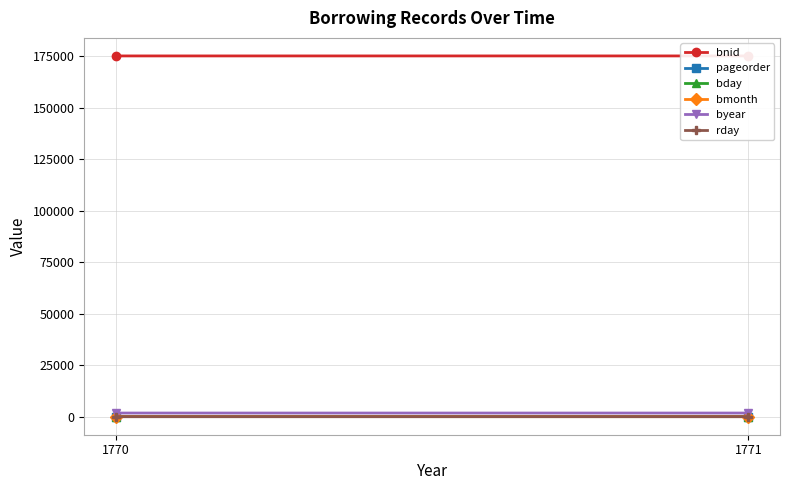

What is the spread (max minus min) of values at 1771?

175082